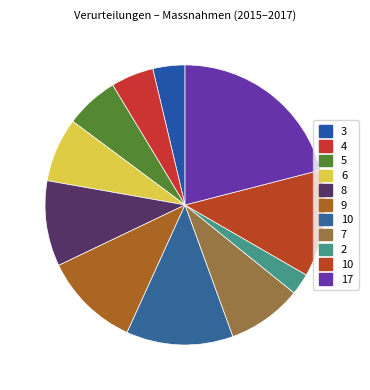

How many slices are in this pie chart?

11